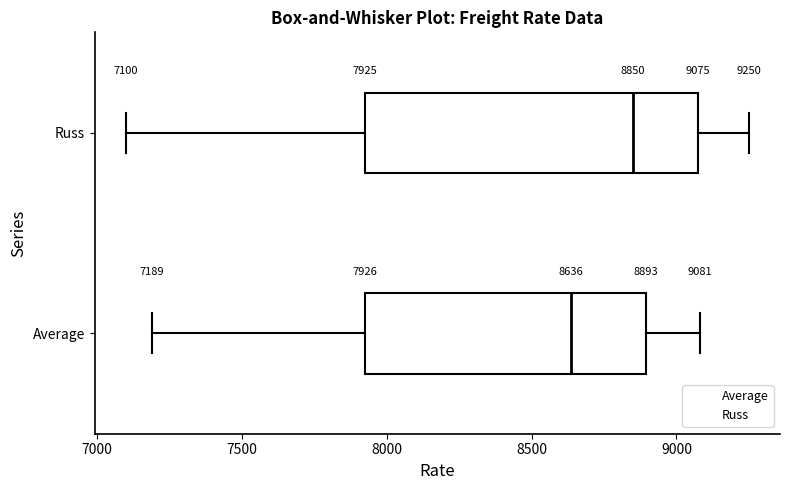

Which box's median line is the furthest to the right?

Russ